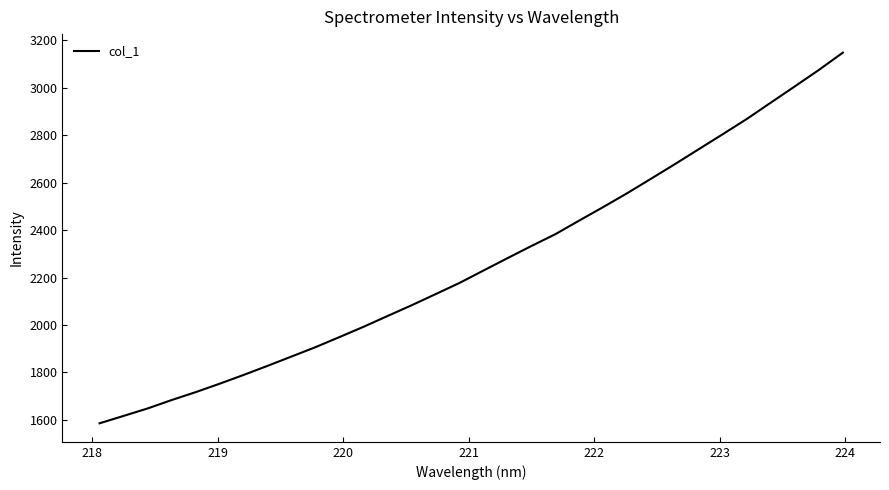

What is the difference between the maximum and minimum values?

1562.2